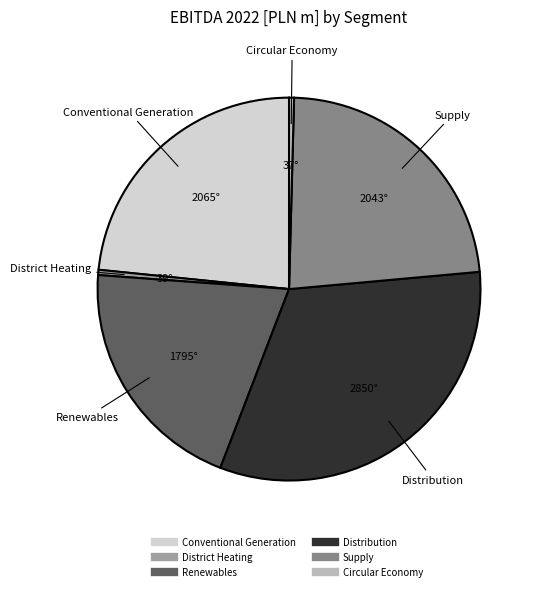

Approximately how many times larger is the value at Circular Economy compared to District Heating?

0.9